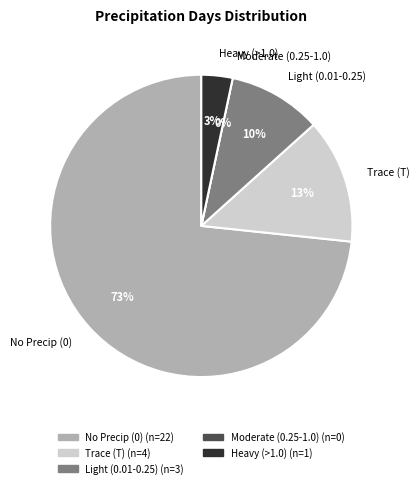

The N slice represents 1% of the pie. True or false?

False